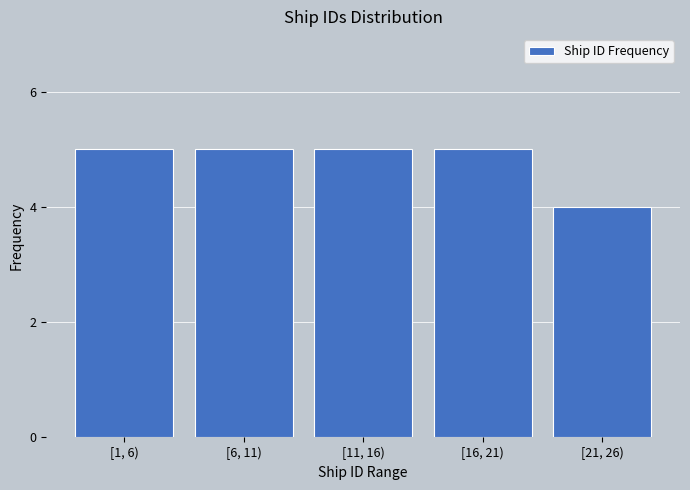

Reading left to right, what are all the values shown in this chart?

5	5	5	5	4